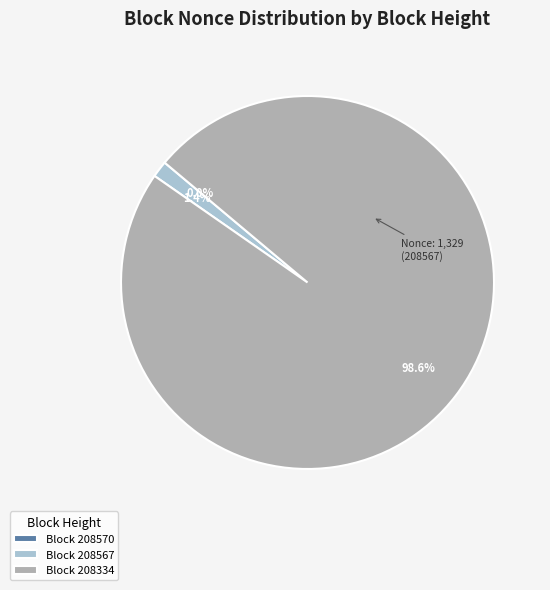

Which slice represents more than half of the pie?

Block 208334